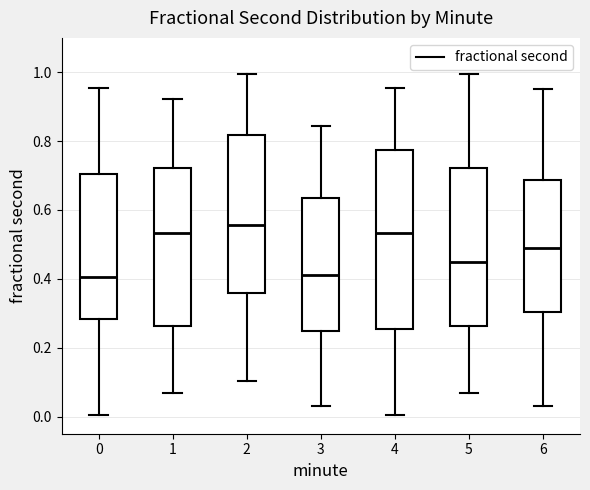

Comparing the boxes themselves (not the whiskers), which one is the tallest?

4